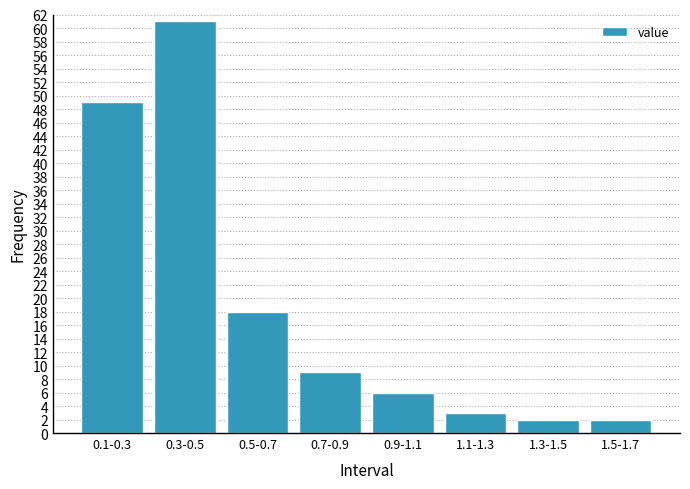

Reading left to right, transcribe all the data shown in this chart.

0.1-0.3=49	0.3-0.5=61	0.5-0.7=18	0.7-0.9=9	0.9-1.1=6	1.1-1.3=3	1.3-1.5=2	1.5-1.7=2